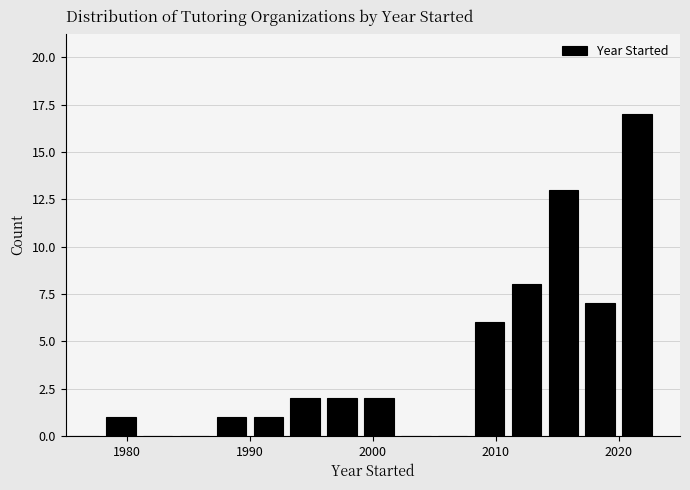

Read against the x-axis, roughly where is the centre of the tallest bar?

2022